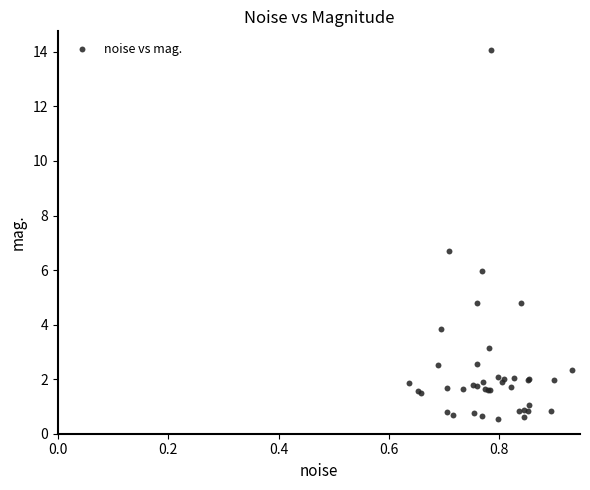

What Y value in the scatter plot is closest to 7?

6.7